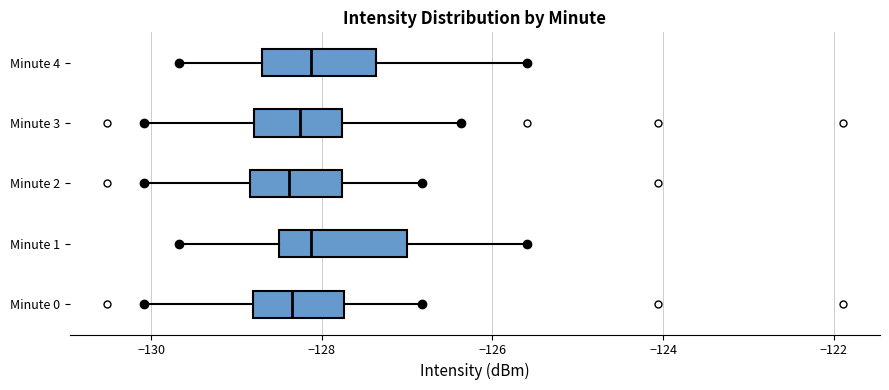

Reading bottom to top, read every box against the x-axis: the position of its median line, the range the box covers, and the ends of its whiskers. The values are not printed on the chart, so give them approximately, as read against the axis.

Minute 0: median -128.4, box -128.8 to -127.8, whiskers -130.0 to -126.8
Minute 1: median -128.2, box -128.4 to -127.0, whiskers -129.6 to -125.6
Minute 2: median -128.4, box -128.8 to -127.8, whiskers -130.0 to -126.8
Minute 3: median -128.2, box -128.8 to -127.8, whiskers -130.0 to -126.4
Minute 4: median -128.2, box -128.8 to -127.4, whiskers -129.6 to -125.6